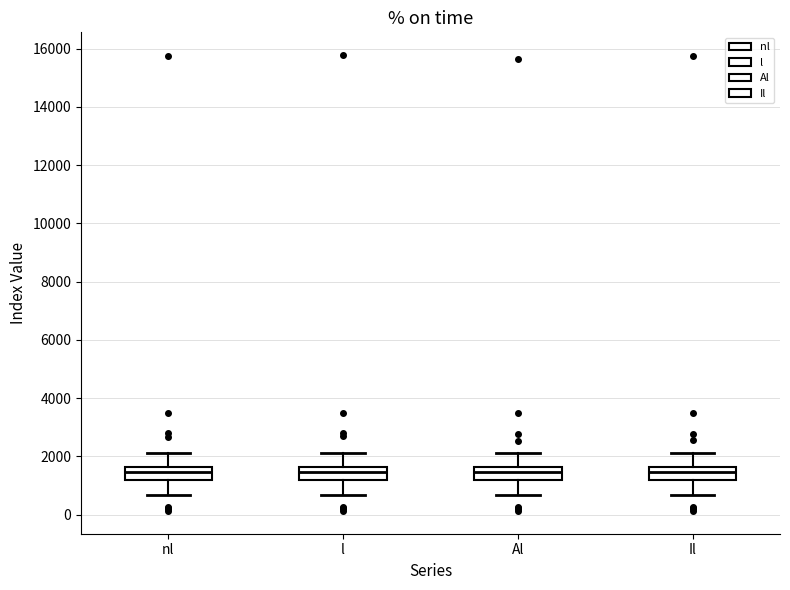

Where is the lower edge of the box for nl on the y-axis? The values are not printed on the chart, so give them approximately, as read against the axis.

1200